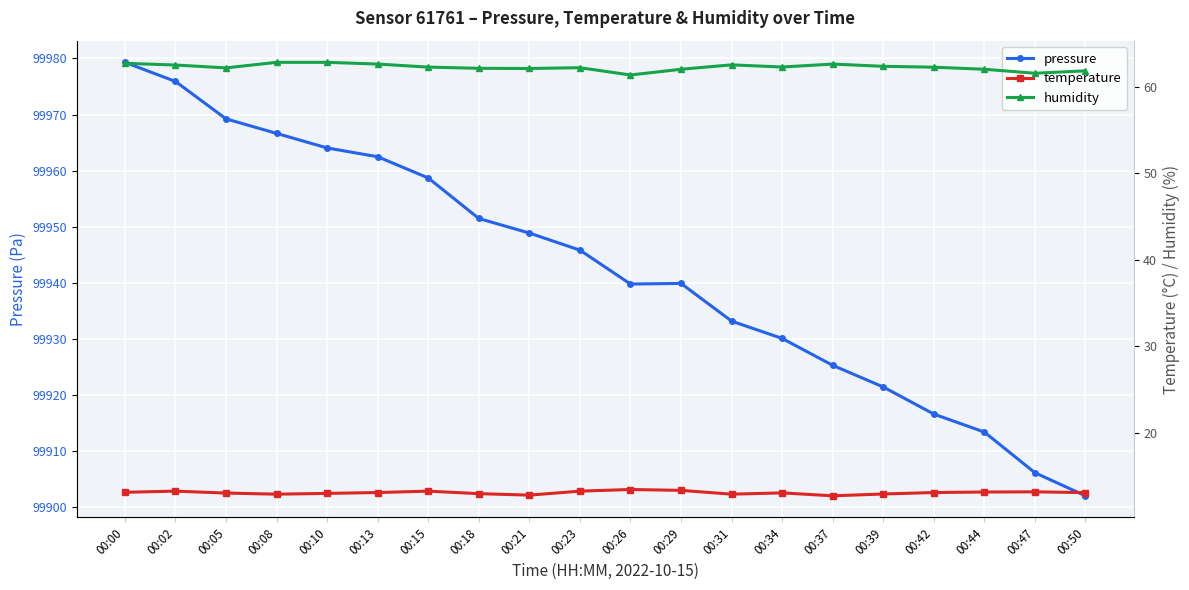

Is the value of humidity at 00:05 greater than the value of pressure at 00:42?

No